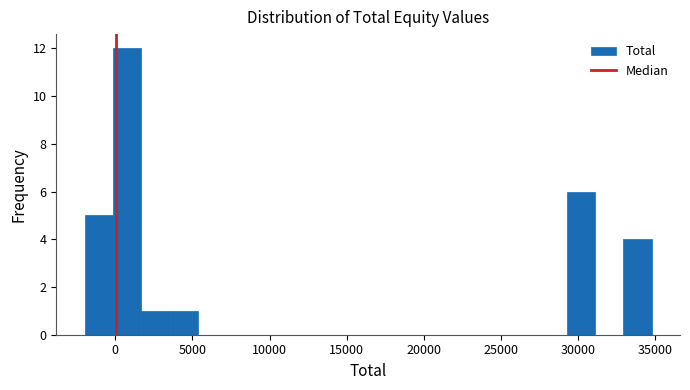

Read against the x-axis, roughly where is the centre of the tallest bar?

1000